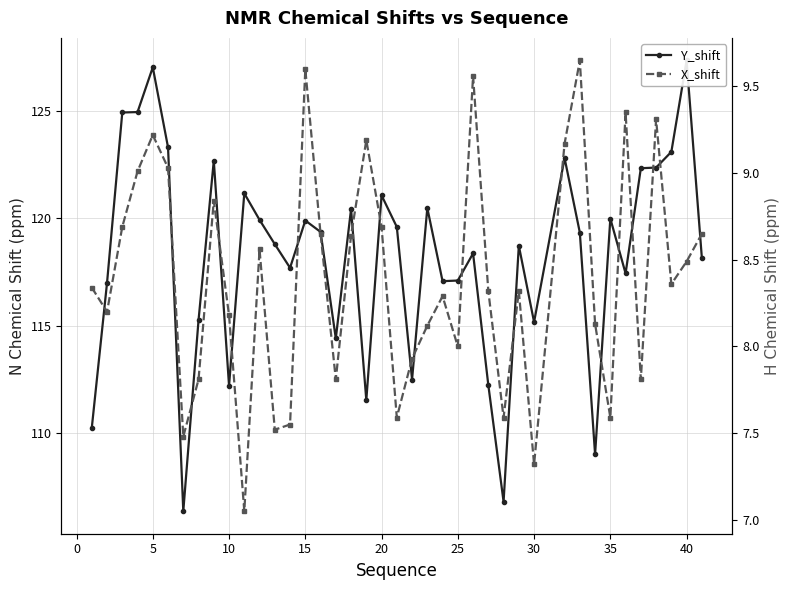

Rank the series by their maximum value, from lowest to highest.

X_shift, Y_shift